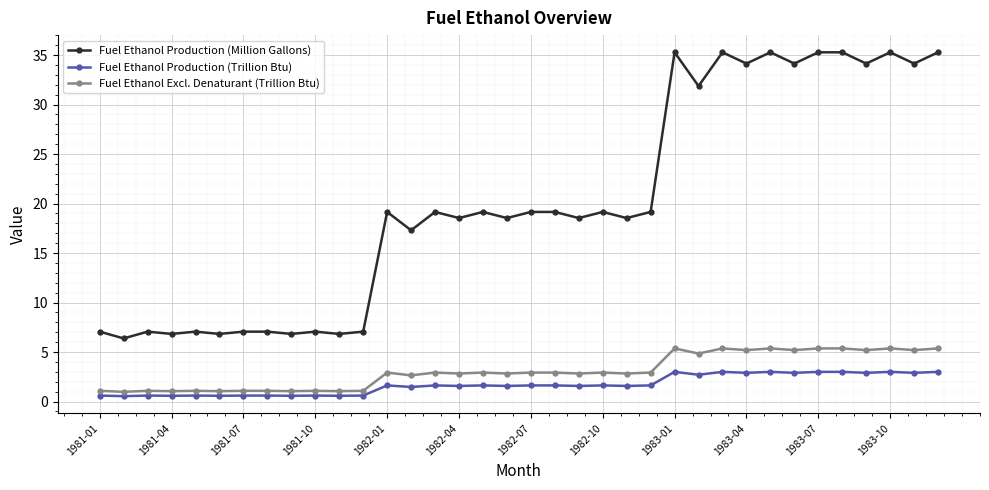

True or false: Fuel Ethanol Production (Trillion Btu) has more than 2 interior local peaks.

True